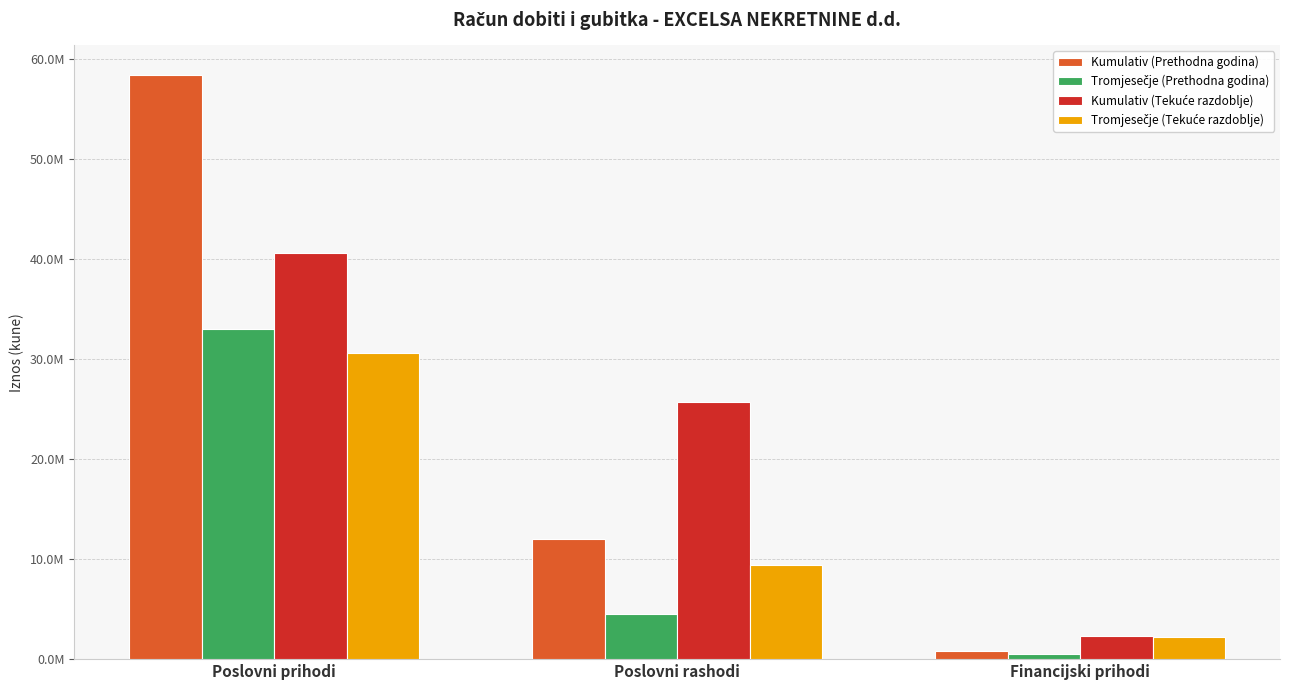

Does the chart contain stacked bars?

No